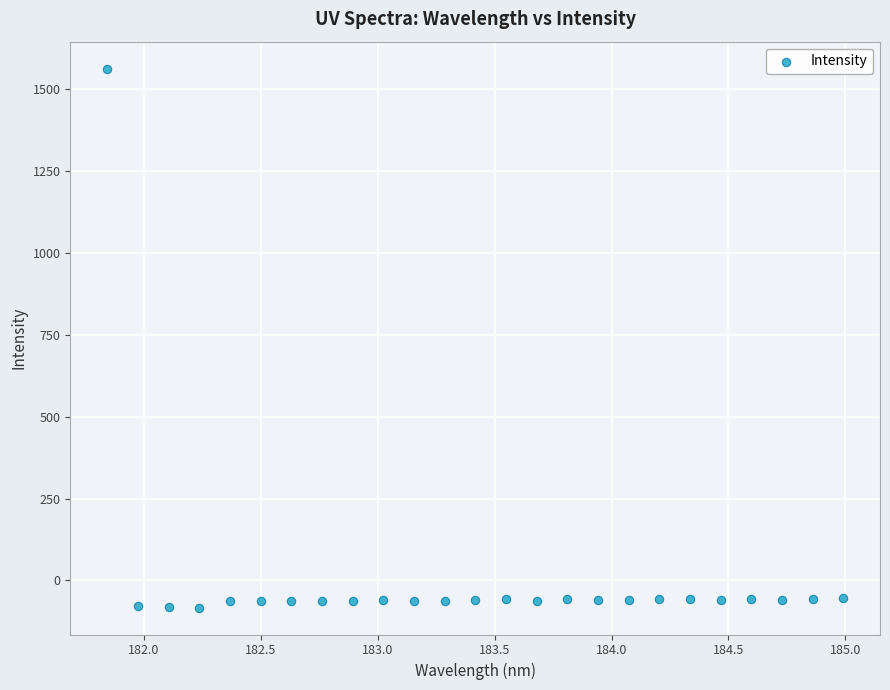

What is the range of X values (max minus min)?

3.1